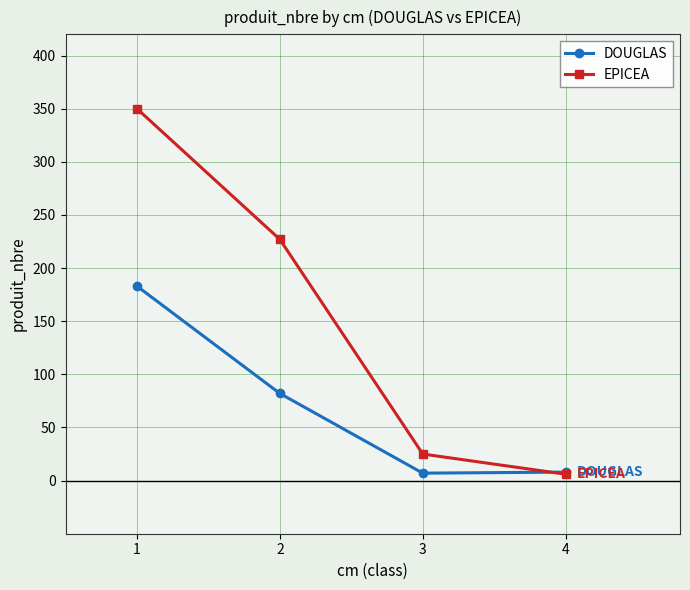

How many times do DOUGLAS and EPICEA cross each other?

1